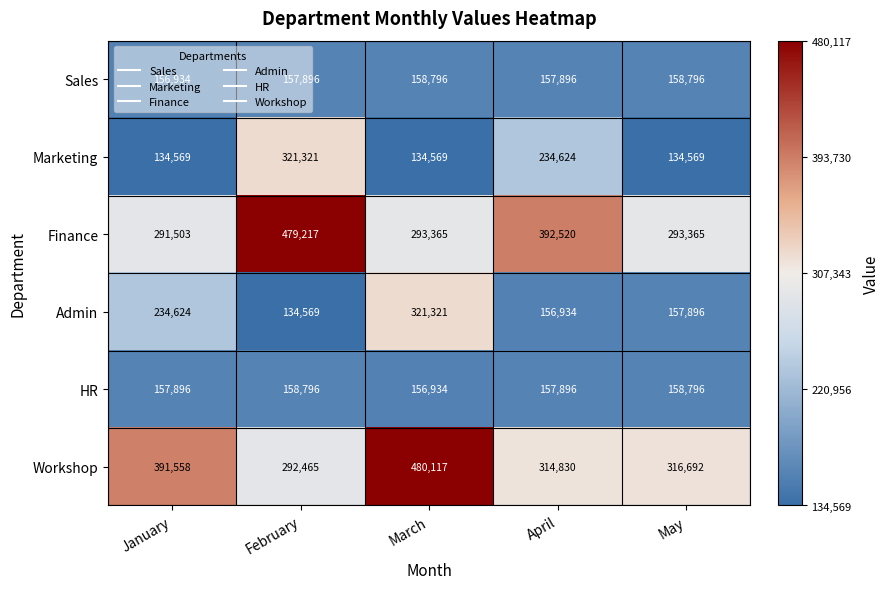

What is the highest value of the Sales series?

158796